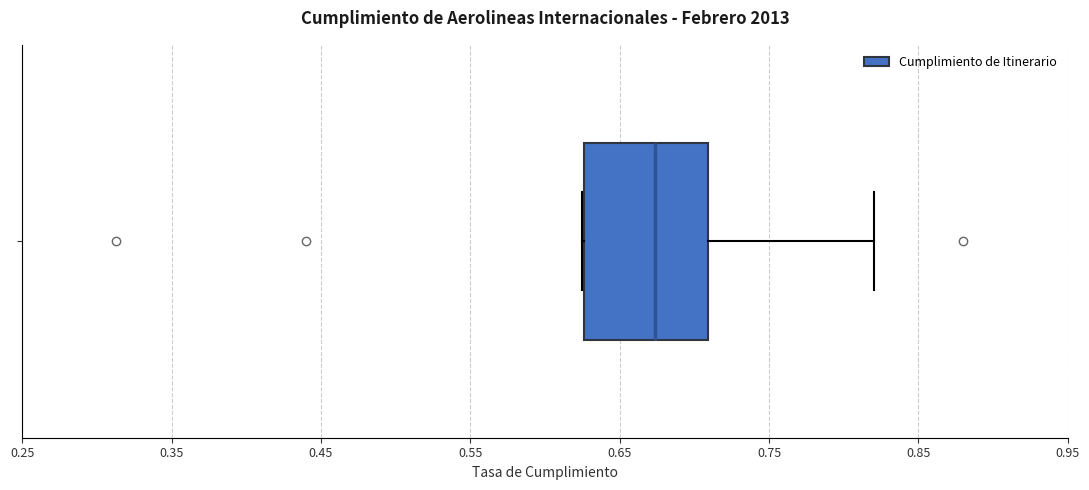

Transcribe this box plot: give where the median line is, the range the box spans, and where the two whiskers end, as read against the x-axis. The values are not printed on the chart, so give them approximately, as read against the axis.

median 0.67, box 0.63 to 0.71, whiskers 0.63 to 0.82